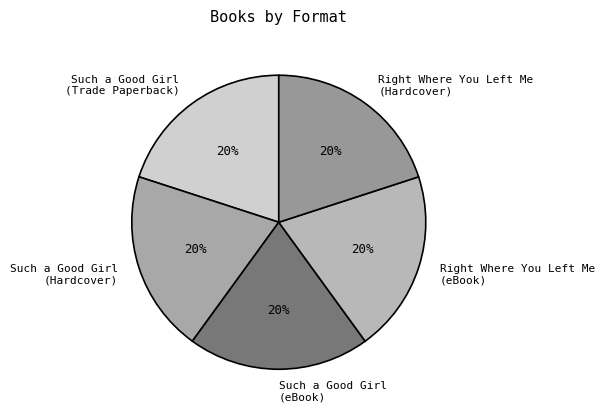

Is Such a Good Girl (eBook) the majority of the pie?

No